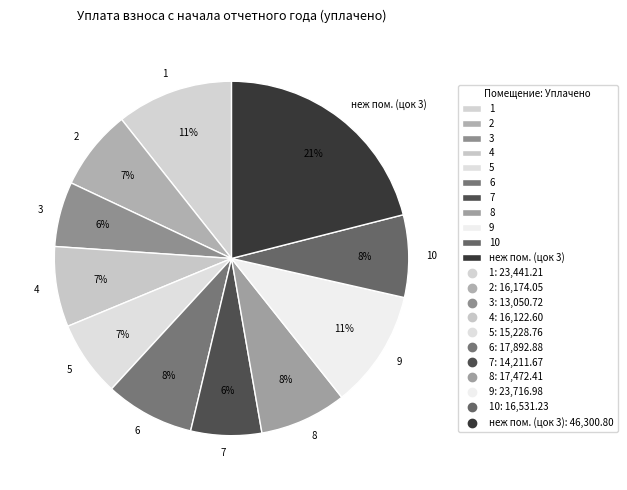

The 7 slice represents 6% of the pie. True or false?

True